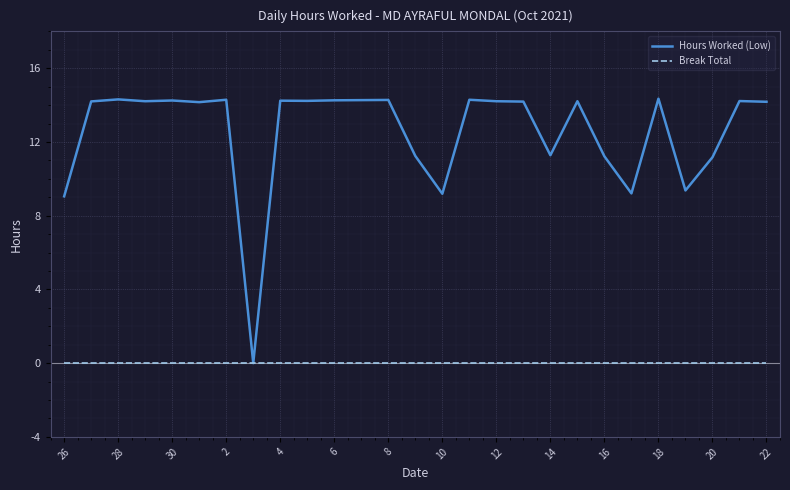

Rank the series by their maximum value, from highest to lowest.

Hours Worked (Low), Break Total